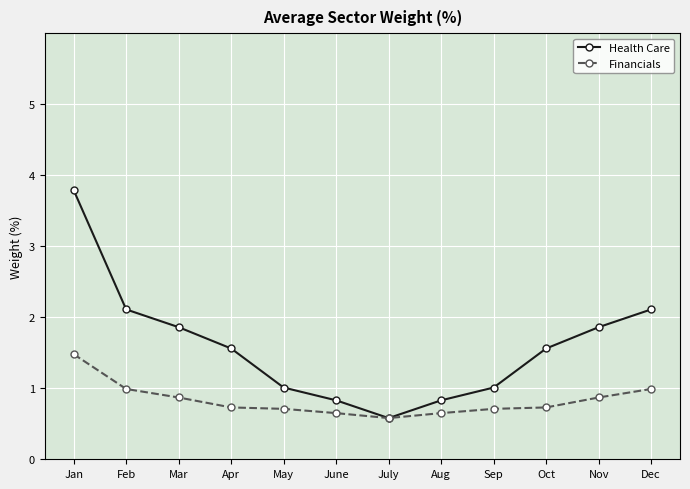

What is the sum of all Health Care values?

19.1